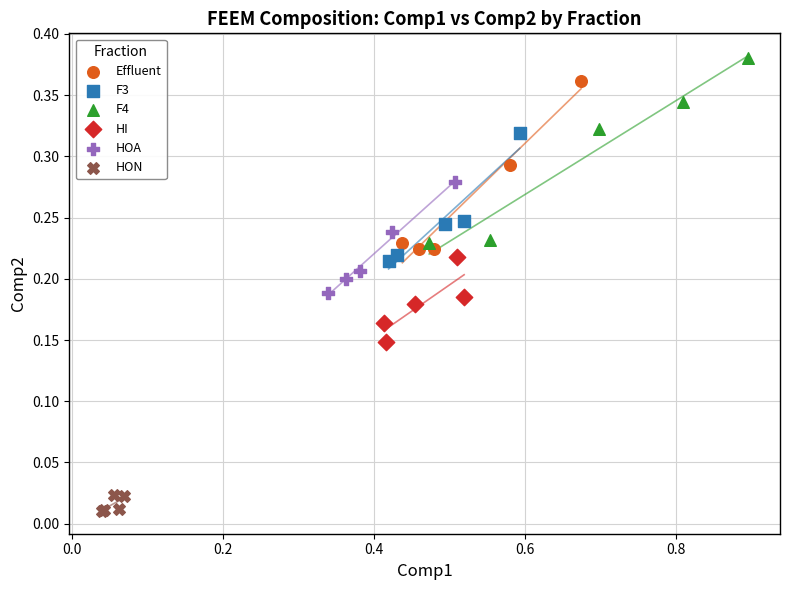

Which series contains the highest Y value?

F4